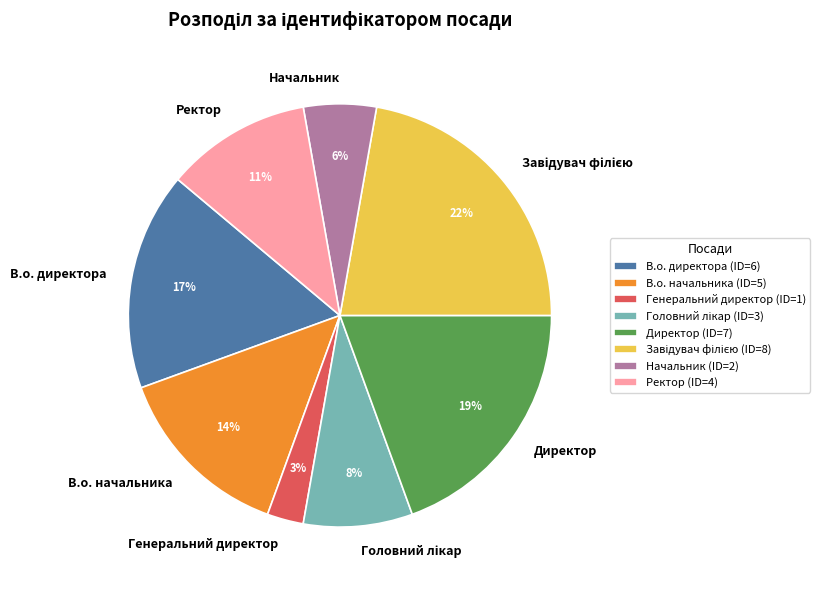

To the nearest percent, what is the average slice percentage?

12%